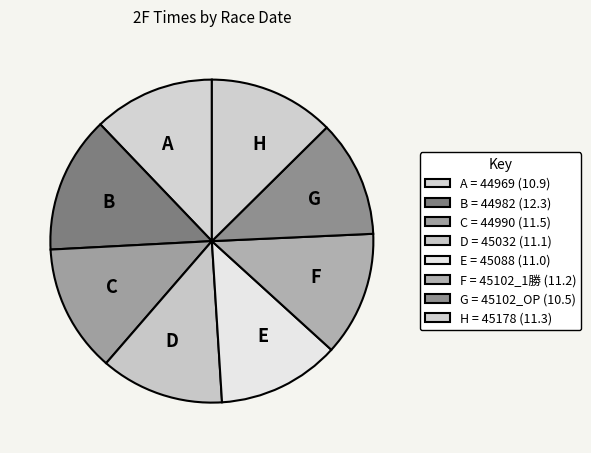

The F slice represents 12% of the pie. True or false?

True